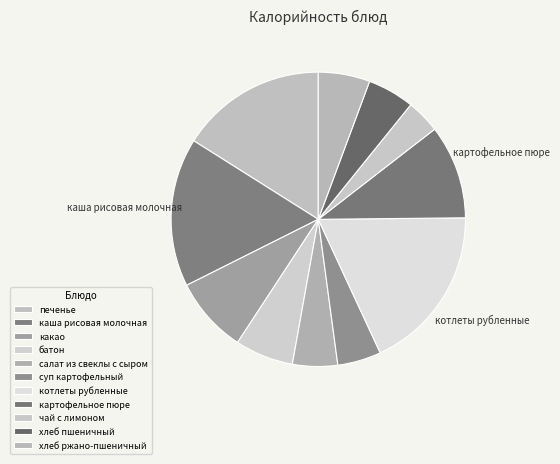

What percentage is the салат из свеклы с сыром slice, to the nearest percent?

5%